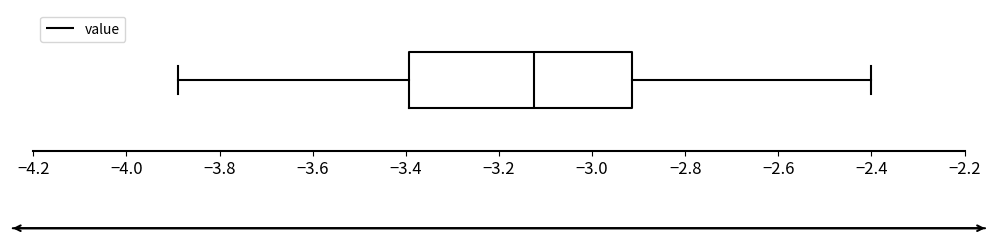

Read this box plot against the x-axis: the position of the median line, the range covered by the box, and the ends of both whiskers. The values are not printed on the chart, so give them approximately, as read against the axis.

median -3.12, box -3.40 to -2.92, whiskers -3.88 to -2.40